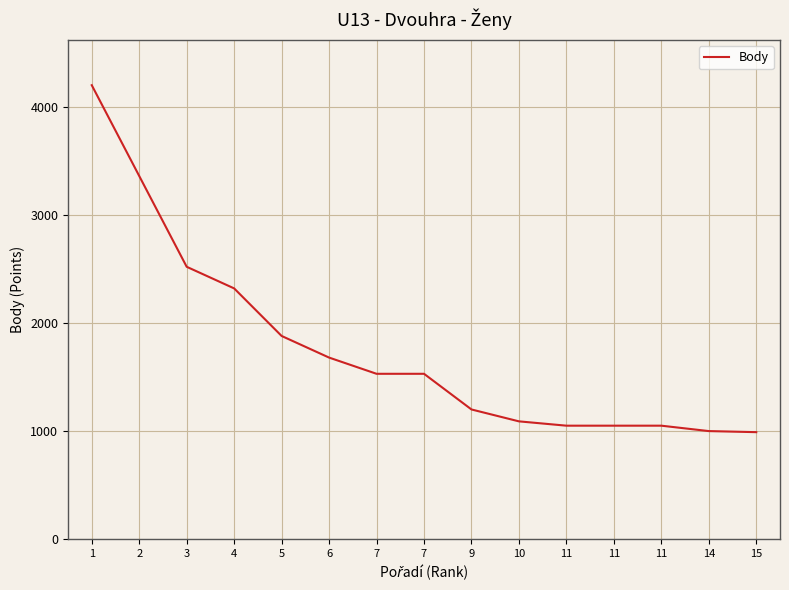

Reading left to right, transcribe all the data shown in this chart.

4200	3360	2520	2320	1880	1680	1530	1530	1200	1090	1050	1050	1050	1000	990